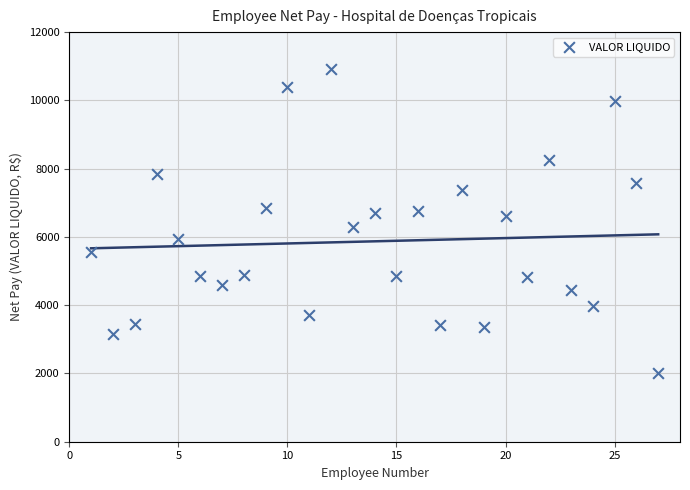

What is the range of Y values (max minus min)?

8883.0